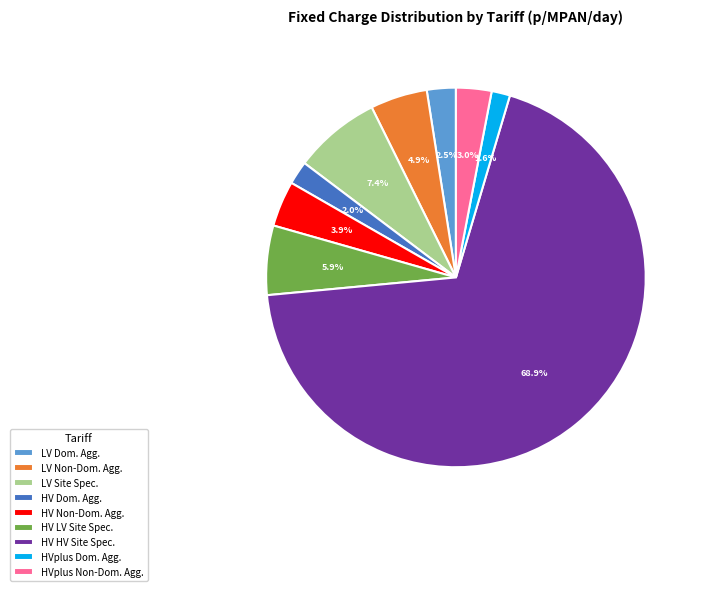

Which category has the biggest portion of the pie?

HV HV Site Spec.